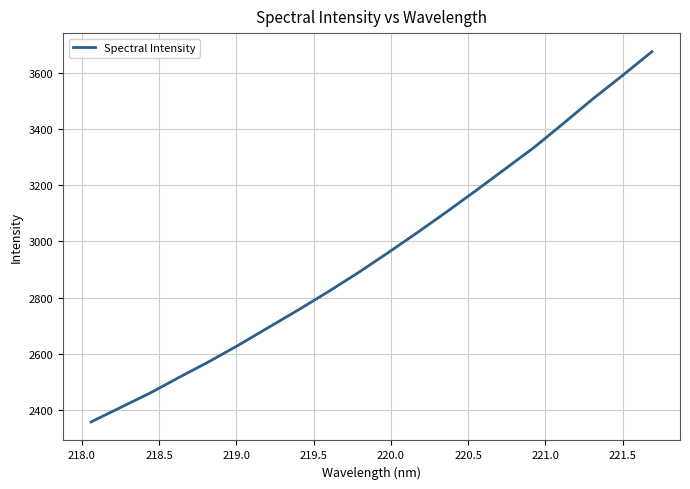

What is the smallest value displayed?

2357.3